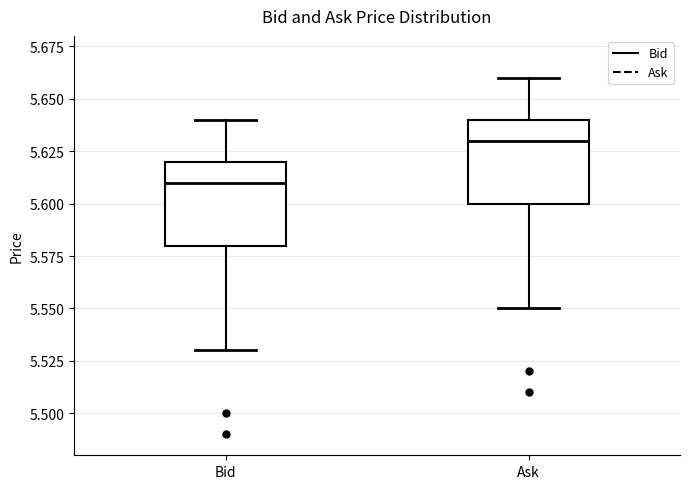

Reading left to right, transcribe this box plot: for each box, give where its median line is, the range the box spans, and where its two whiskers end, as read against the y-axis. The values are not printed on the chart, so give them approximately, as read against the axis.

Bid: median 5.61, box 5.58 to 5.62, whiskers 5.53 to 5.64
Ask: median 5.63, box 5.60 to 5.64, whiskers 5.55 to 5.66